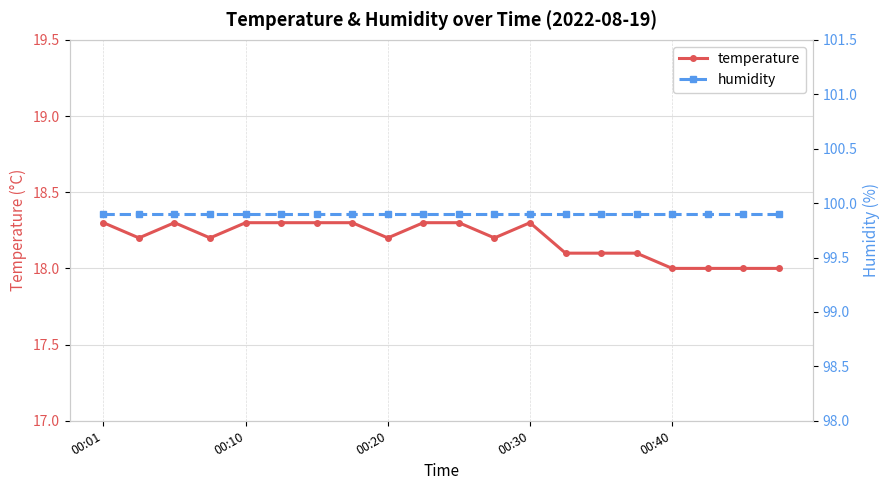

The value of temperature at 00:01 is 8.9. True or false?

False